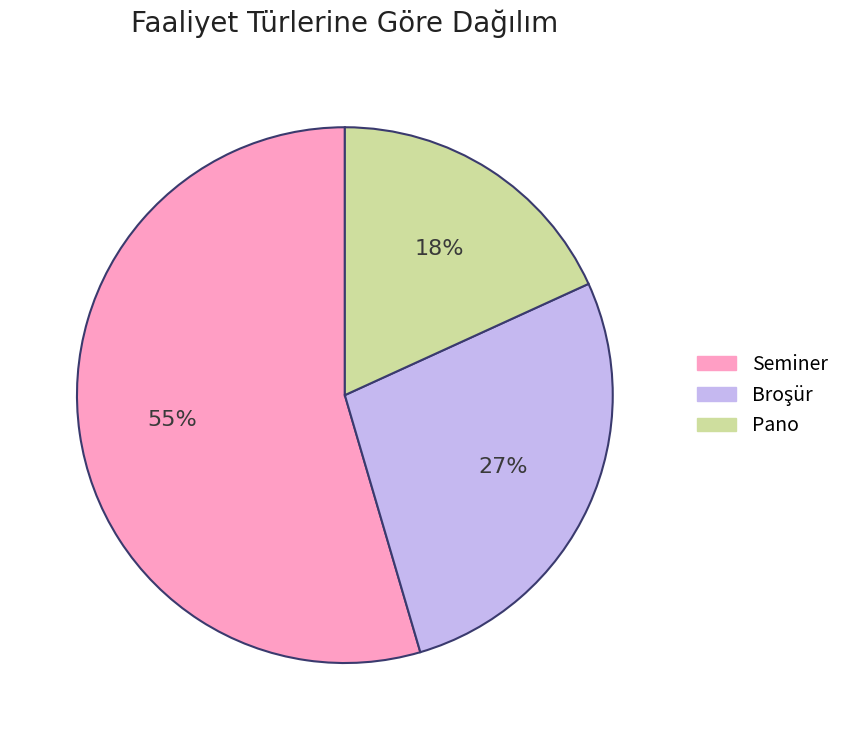

Between Pano and Seminer, which is larger?

Seminer